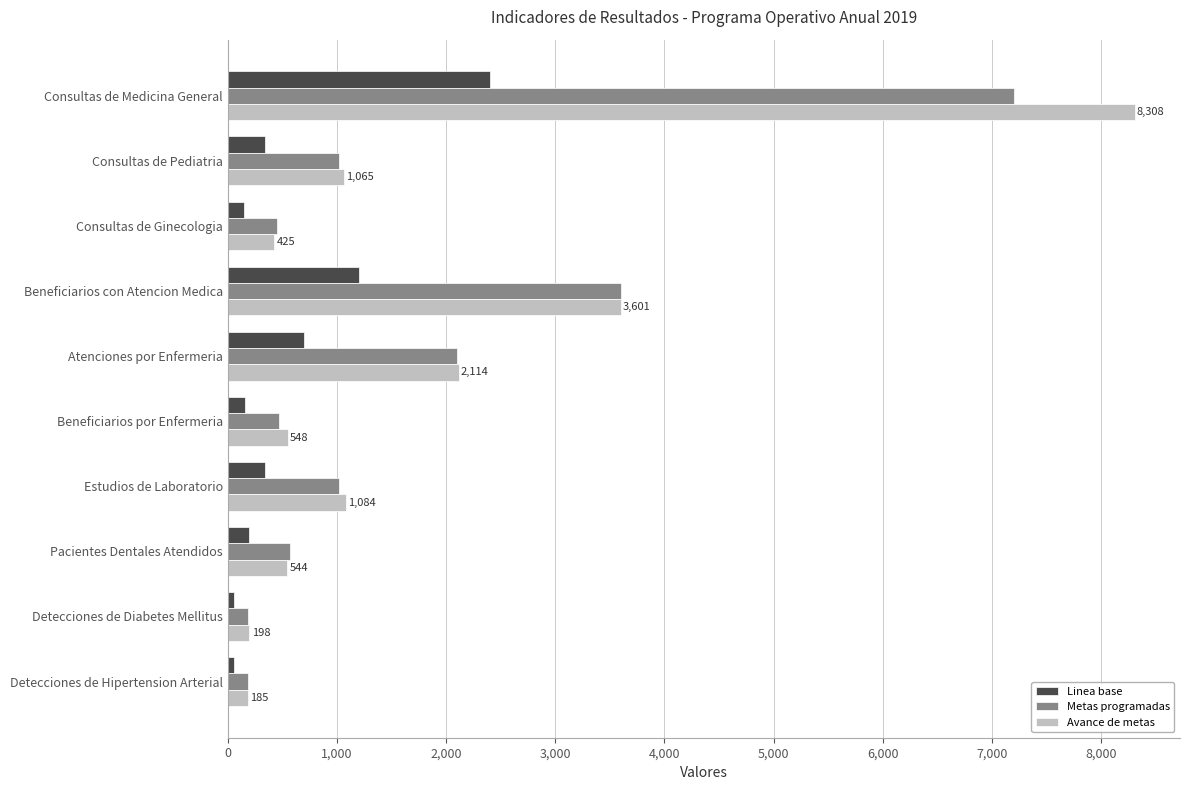

What is the maximum value for Linea base?

2400